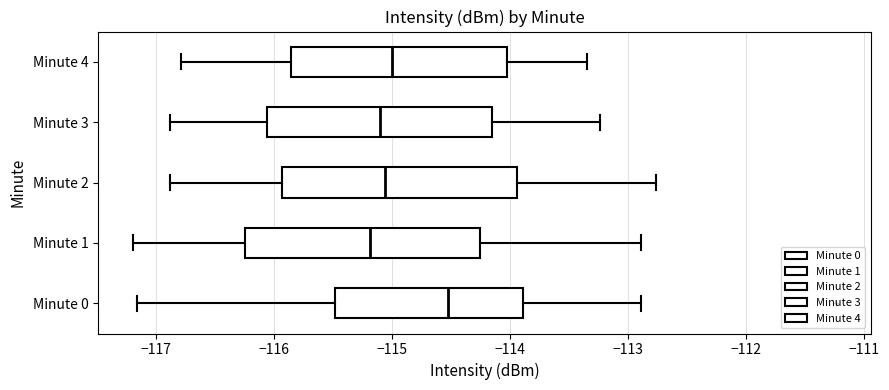

Where does the right whisker of the box for Minute 1 end on the x-axis? The values are not printed on the chart, so give them approximately, as read against the axis.

-112.9